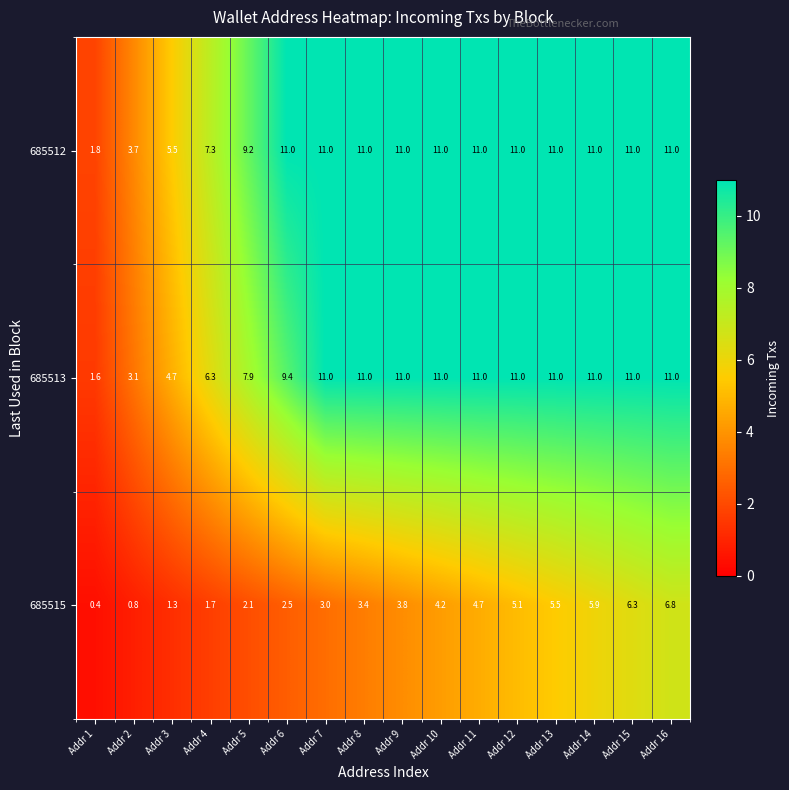

Rank the series at Addr 4 from highest to lowest value.

685512, 685513, 685515